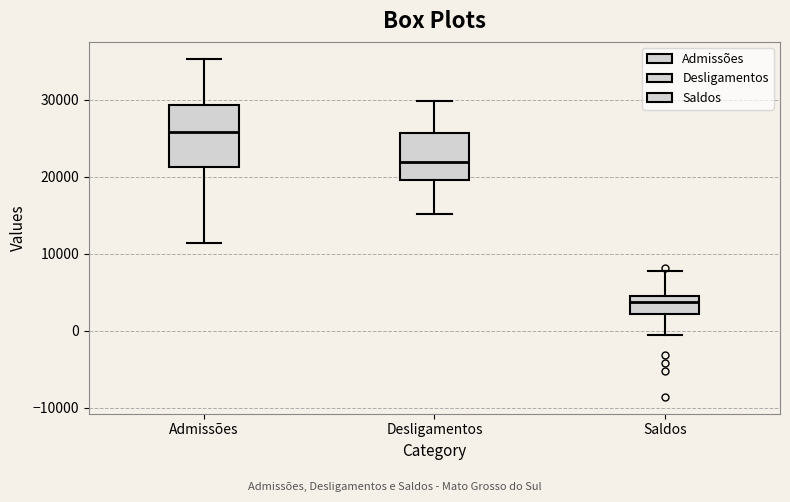

Comparing the boxes themselves (not the whiskers), which one is the tallest?

Admissões